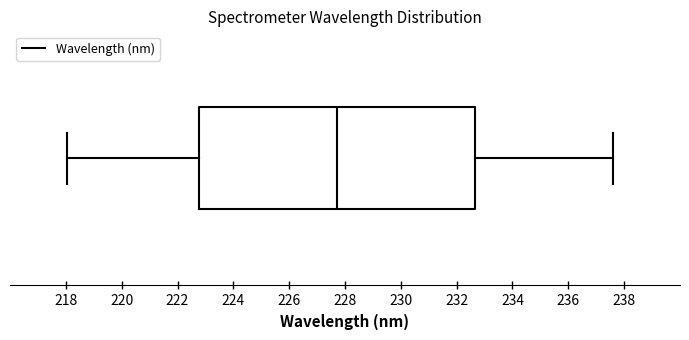

Transcribe this box plot: give where the median line is, the range the box spans, and where the two whiskers end, as read against the x-axis. The values are not printed on the chart, so give them approximately, as read against the axis.

median 227.8, box 222.8 to 232.6, whiskers 218.0 to 237.6